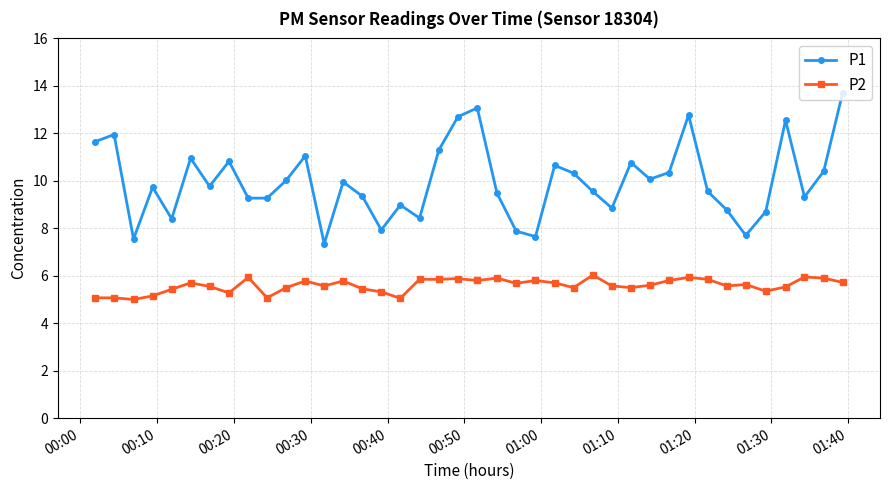

What is the value of the P1 point at the 26th from the left?

10.3